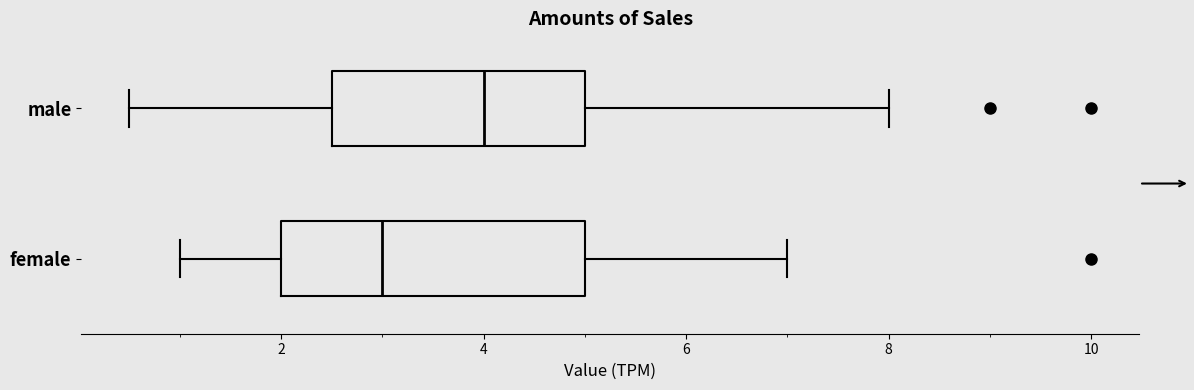

Reading bottom to top, transcribe this box plot: for each box, give where its median line is, the range the box spans, and where its two whiskers end, as read against the x-axis. The values are not printed on the chart, so give them approximately, as read against the axis.

female: median 3.0, box 2.0 to 5.0, whiskers 1.0 to 7.0
male: median 4.0, box 2.6 to 5.0, whiskers 0.6 to 8.0